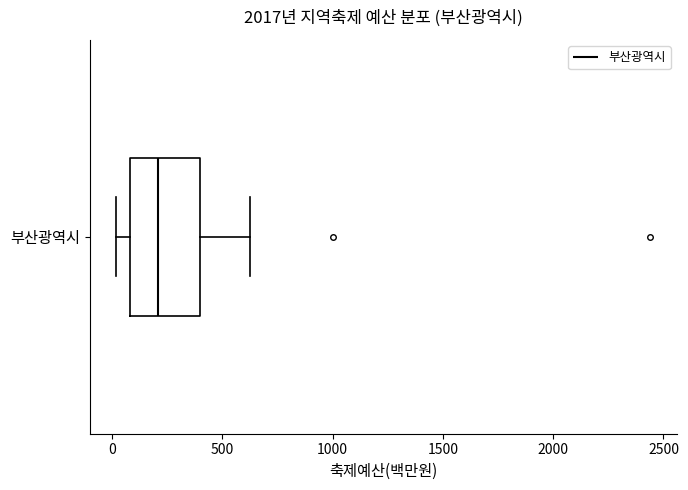

Read this box plot against the x-axis: the position of the median line, the range covered by the box, and the ends of both whiskers. The values are not printed on the chart, so give them approximately, as read against the axis.

median 200, box 100 to 400, whiskers 0 to 600